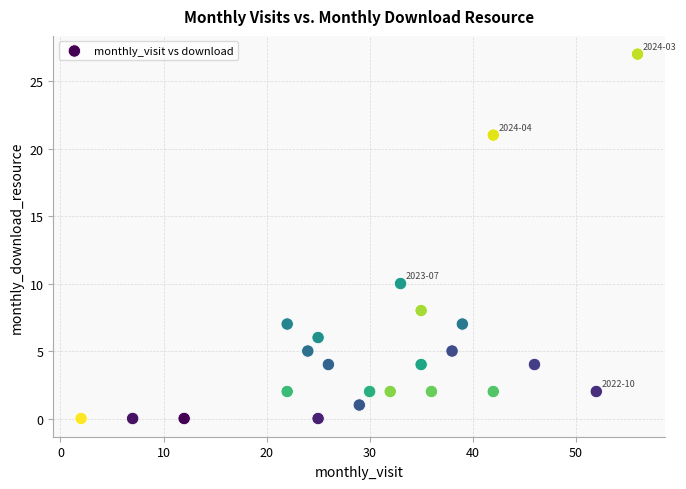

What is the range of X values (max minus min)?

54